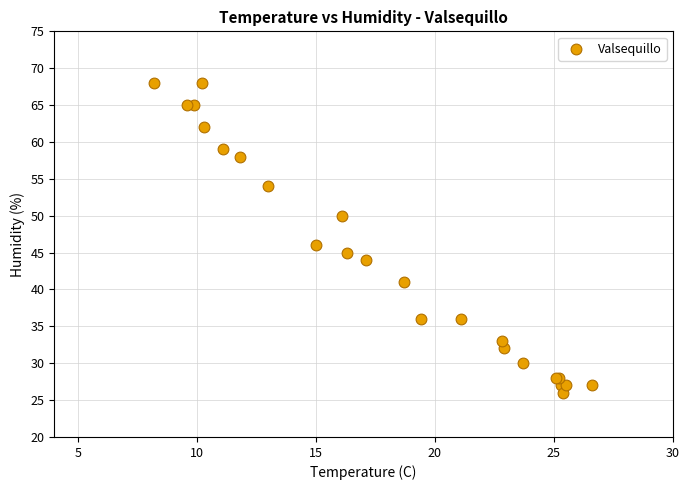

What Y value in the scatter plot is closest to 47?

46